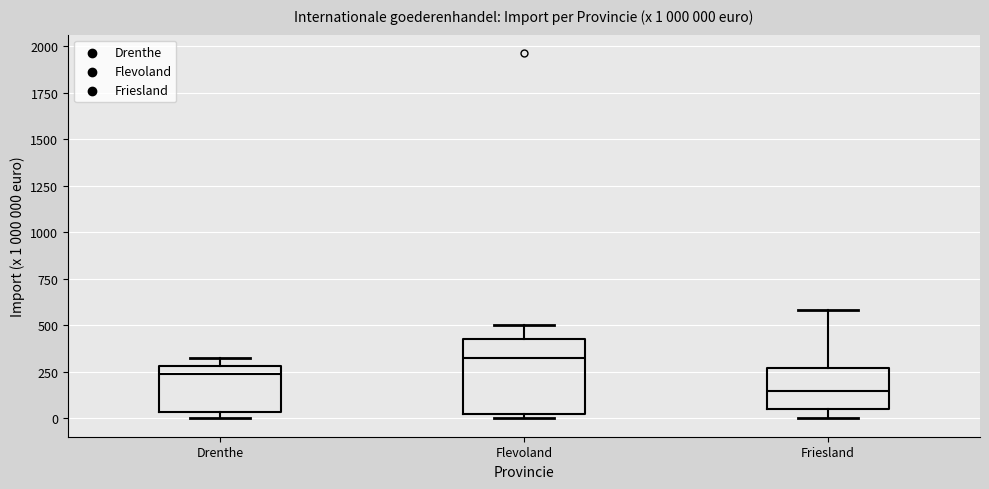

Which box's median line is the highest?

Flevoland